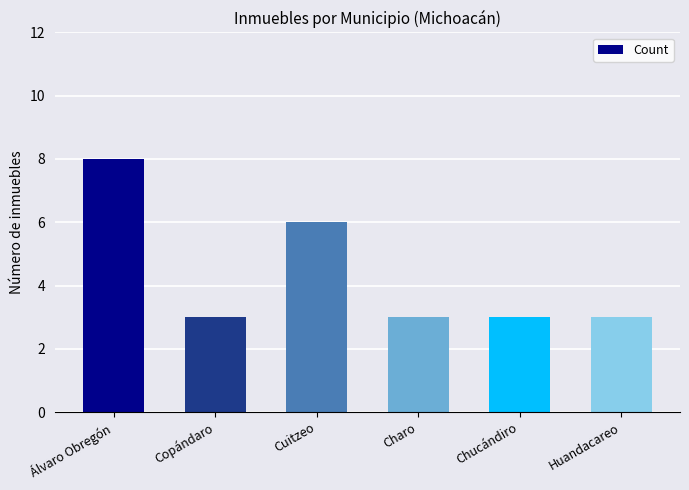

What is the sum of the values at Cuitzeo and Charo?

9